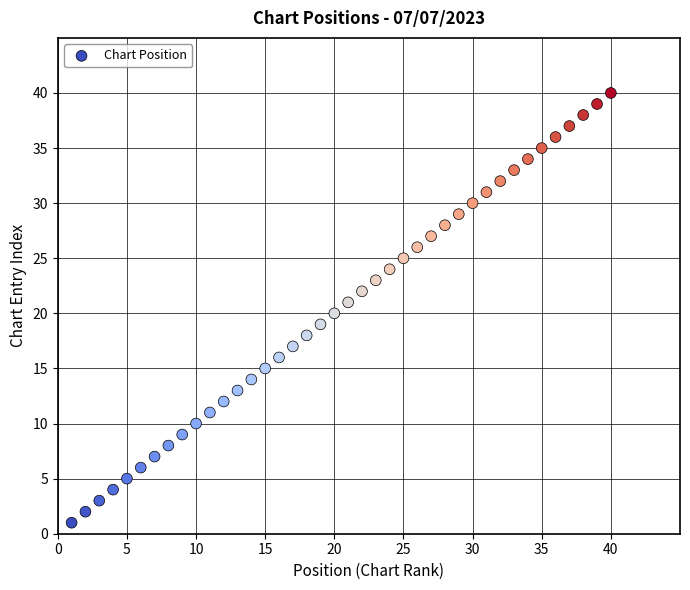

What is the range of X values (max minus min)?

39